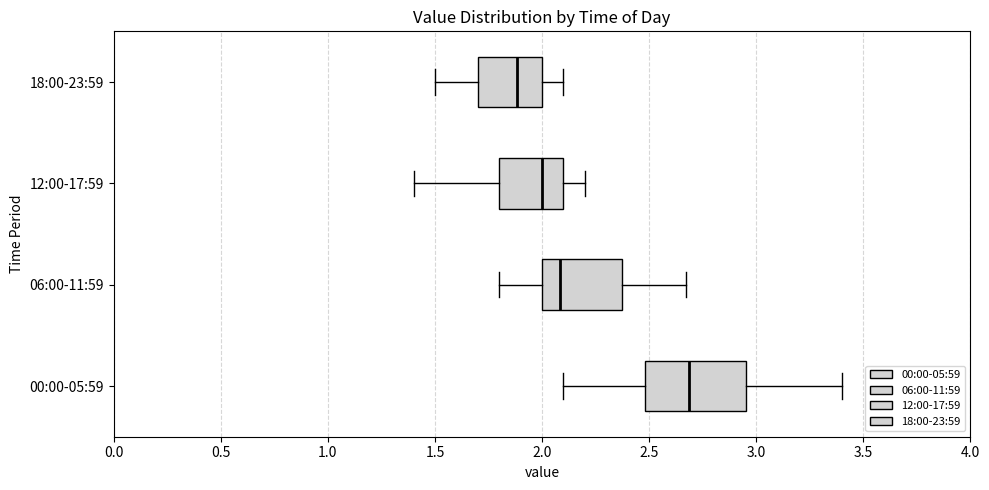

Which box's median line is the furthest to the left?

18:00-23:59